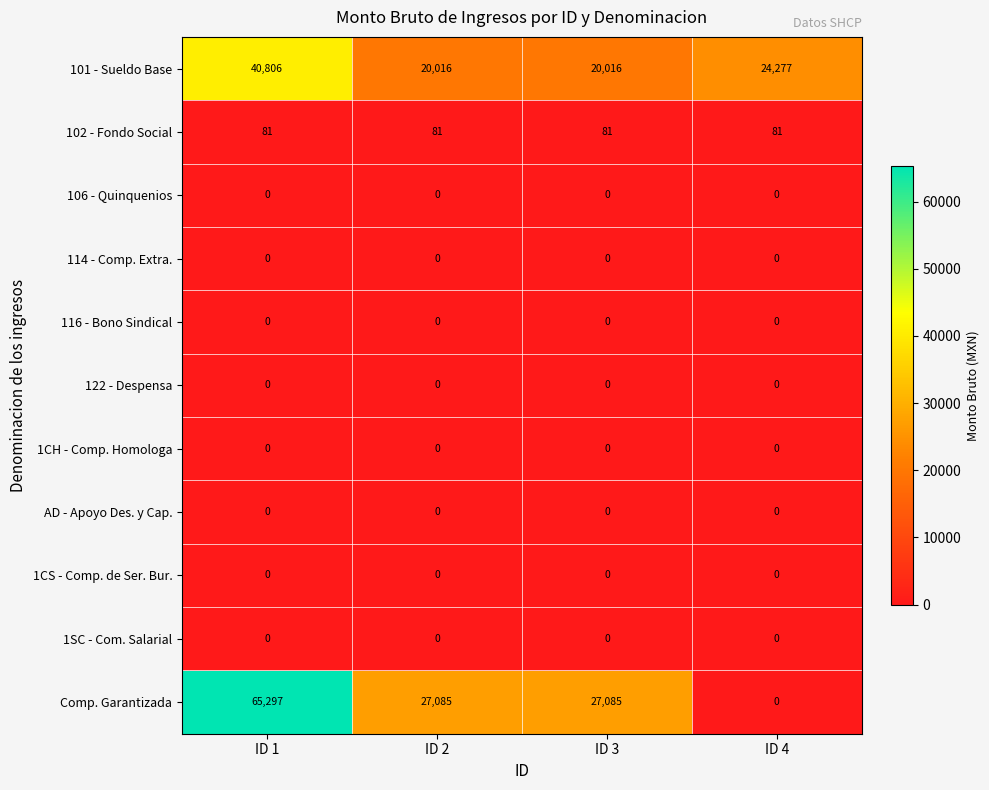

Which series changed the most between ID 1 and ID 3?

Comp. Garantizada